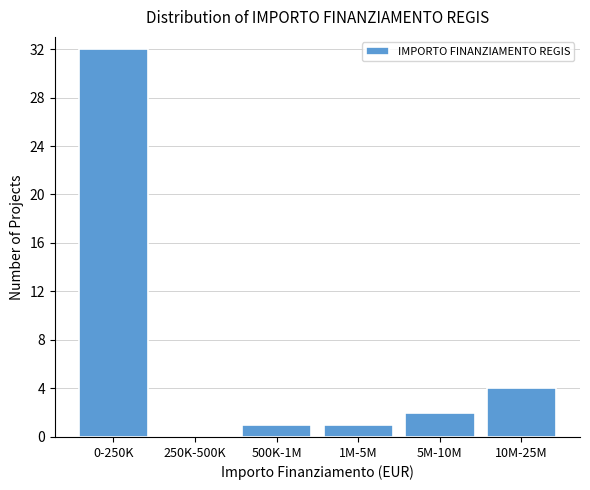

Reading left to right, transcribe all the data shown in this chart.

0-250K=32	250K-500K=0	500K-1M=1	1M-5M=1	5M-10M=2	10M-25M=4